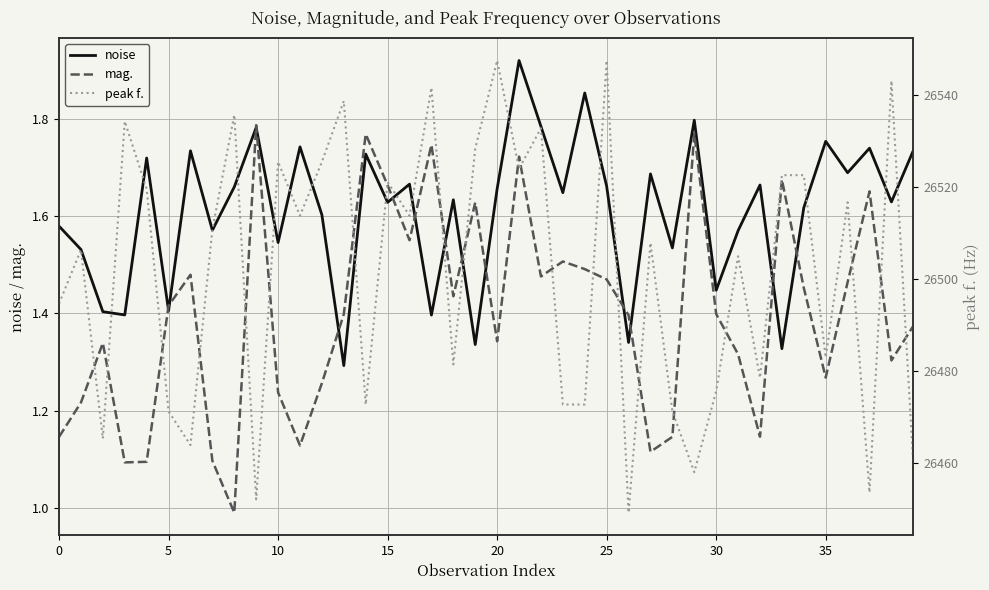

The value of noise at 10 is 2.3. True or false?

False